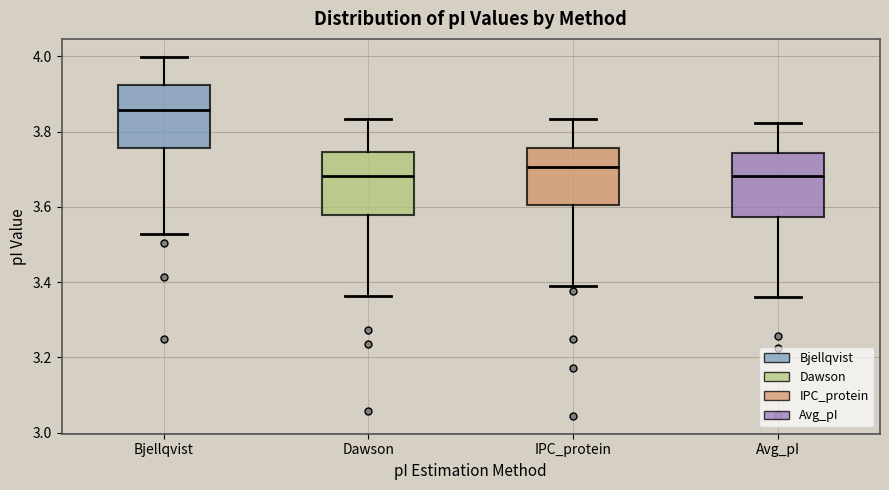

Reading left to right, read every box against the y-axis: the position of its median line, the range the box covers, and the ends of its whiskers. The values are not printed on the chart, so give them approximately, as read against the axis.

Bjellqvist: median 3.86, box 3.76 to 3.92, whiskers 3.52 to 4.00
Dawson: median 3.68, box 3.58 to 3.74, whiskers 3.36 to 3.84
IPC_protein: median 3.70, box 3.60 to 3.76, whiskers 3.38 to 3.84
Avg_pI: median 3.68, box 3.58 to 3.74, whiskers 3.36 to 3.82